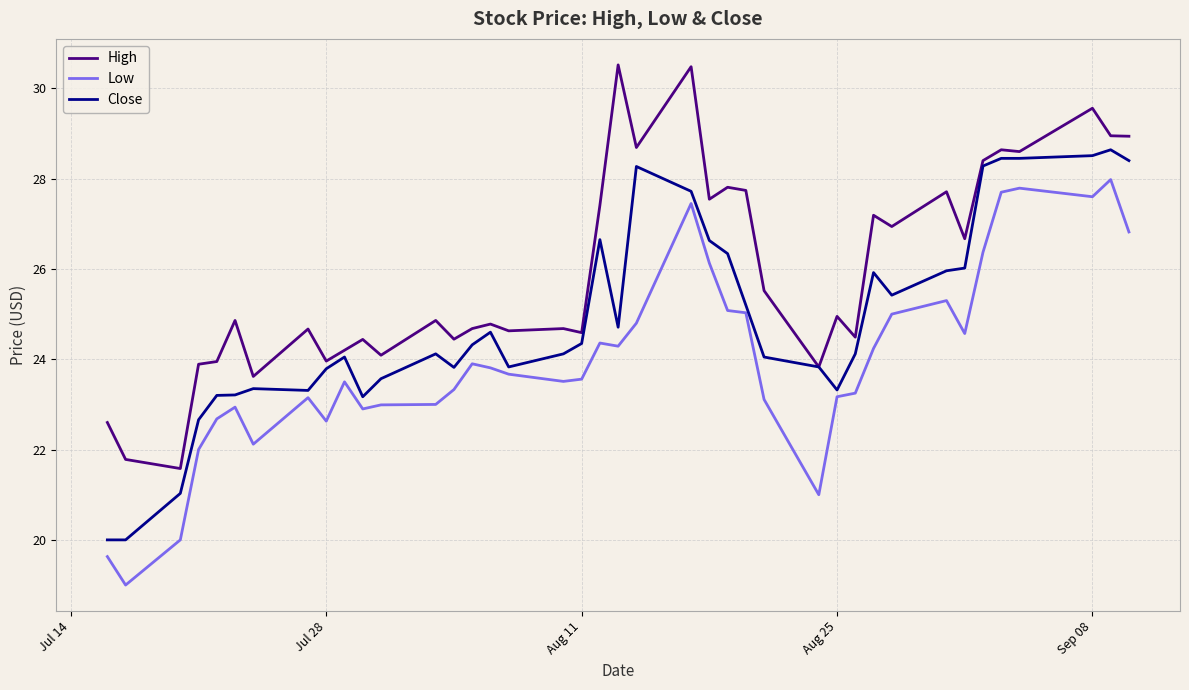

True or false: Close has more than 0 interior local peaks.

True